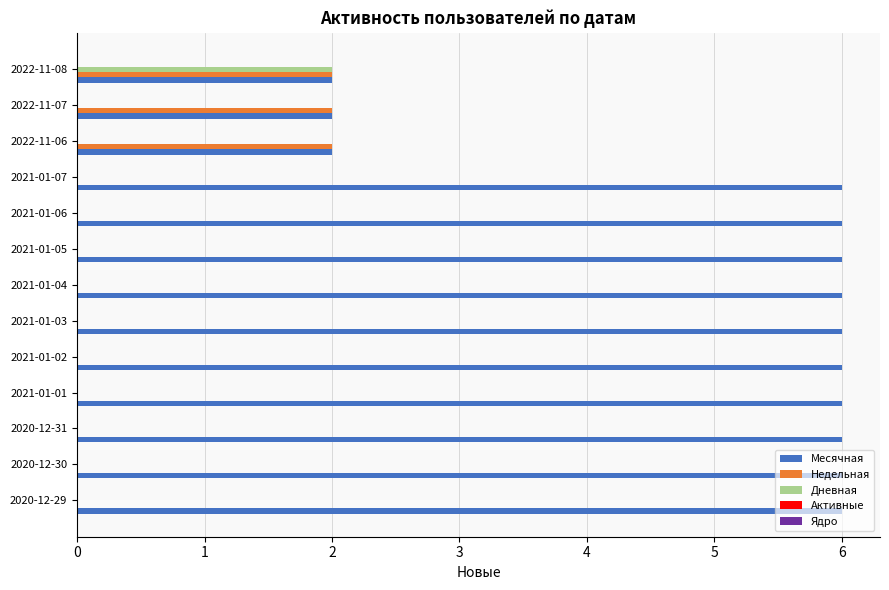

Is the value of Месячная at 2022-11-07 greater than the value of Дневная at 2021-01-02?

Yes